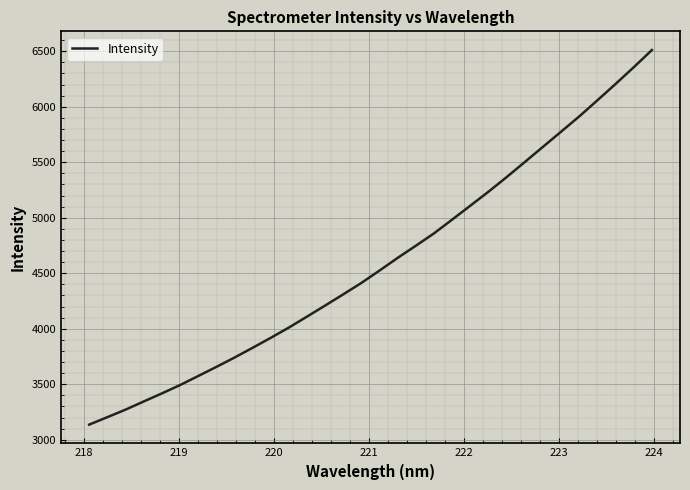

What is the difference between the maximum and minimum values?

3374.8